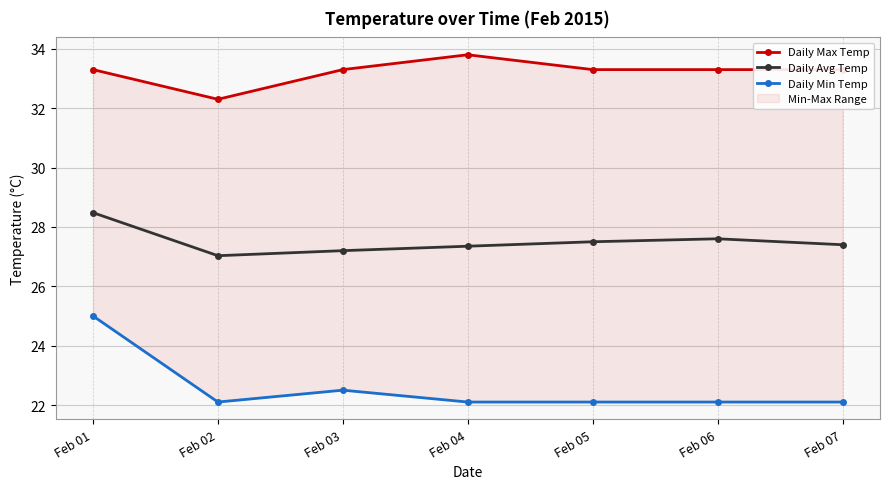

What value does the Daily Max Temp series have at Feb 06?

33.3